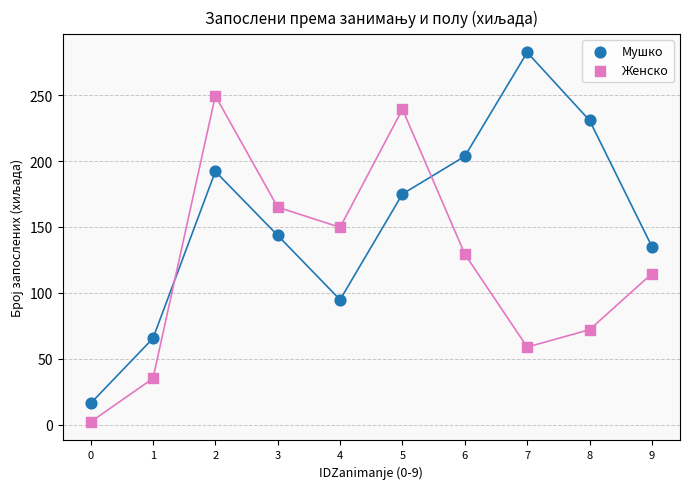

Across all data points, what is the range of Y values (max minus min)?

280.3